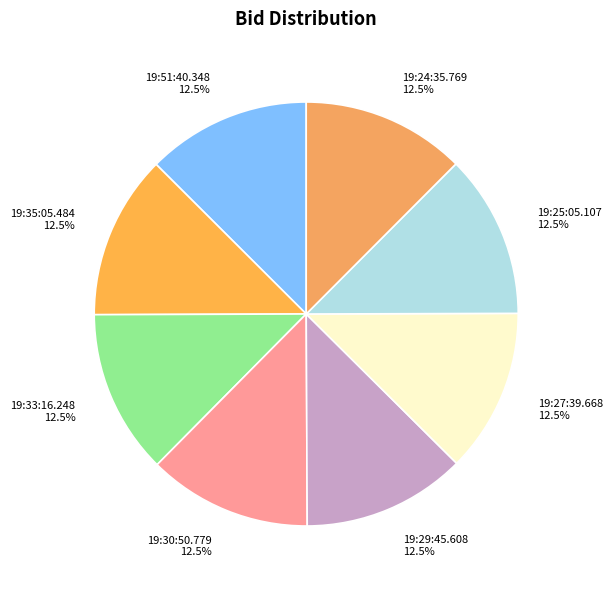

True or false: 19:27:39.668 accounts for 6% of the total.

False